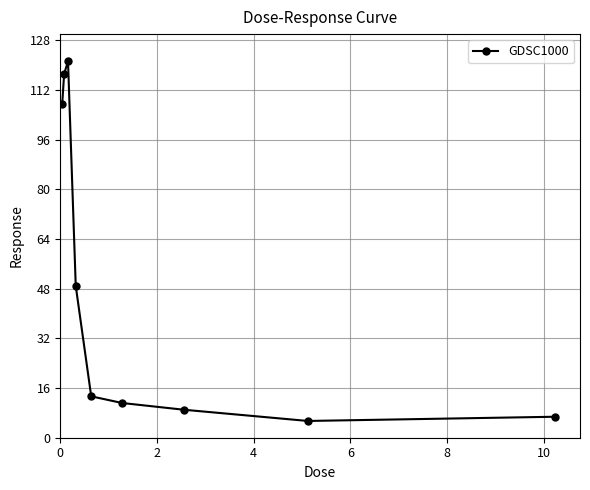

How many points are higher than both their immediate neighbors (excluding endpoints)?

1